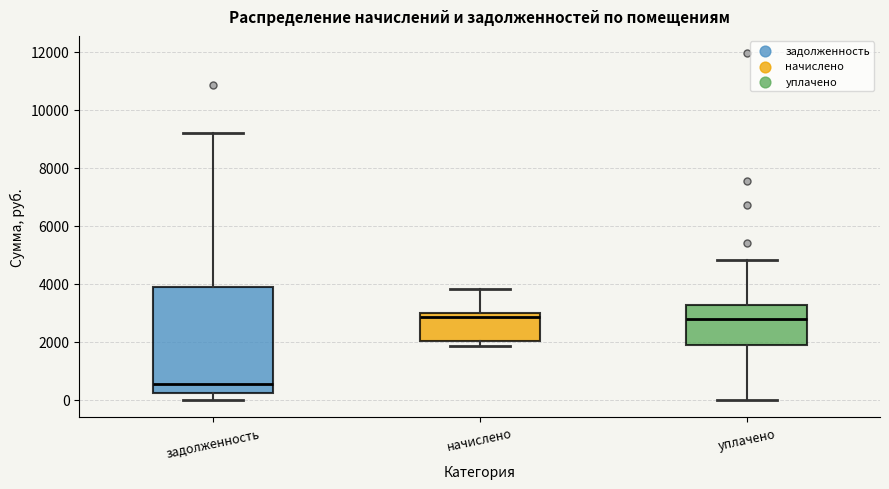

Which box is the tallest, from its lower edge to its upper edge?

задолженность